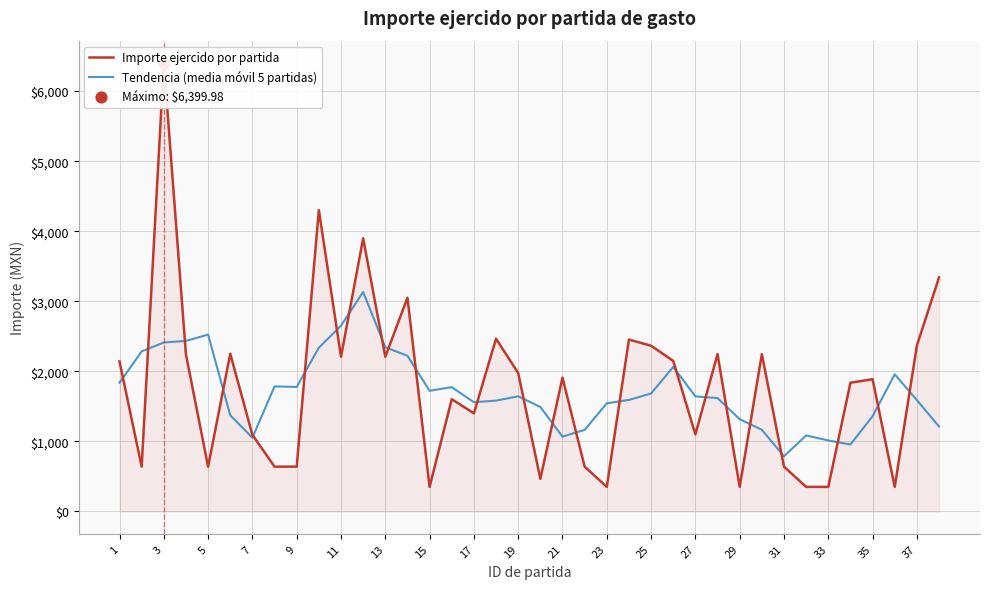

Which series has the largest Y range (max minus min)?

Importe ejercido por partida